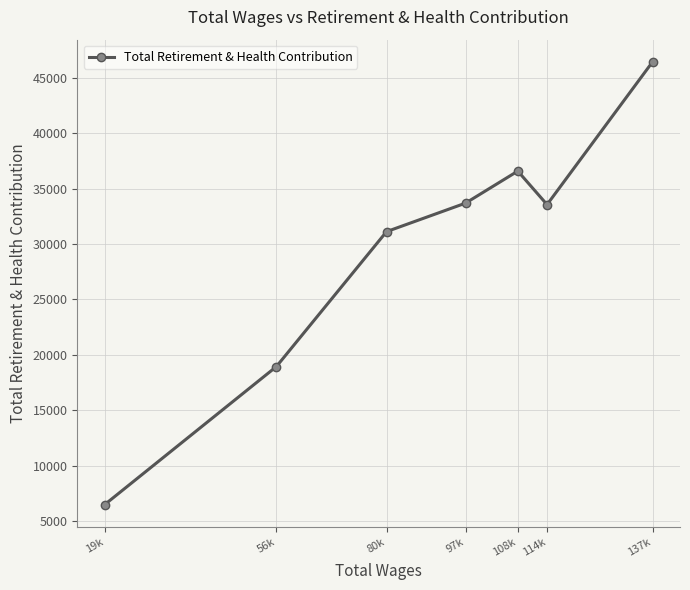

At which label is the value closest to 26463?

80k